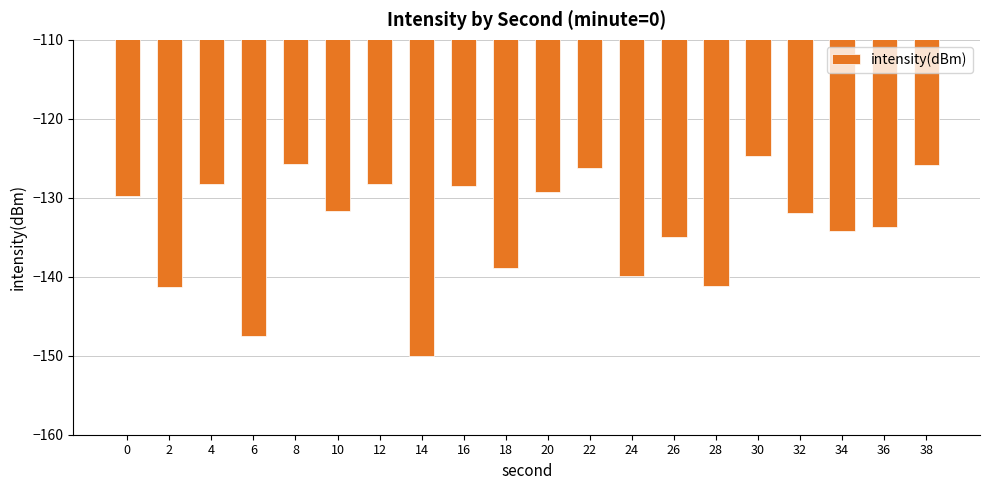

The chart shows a value of -139.8 at 24. True or false?

True